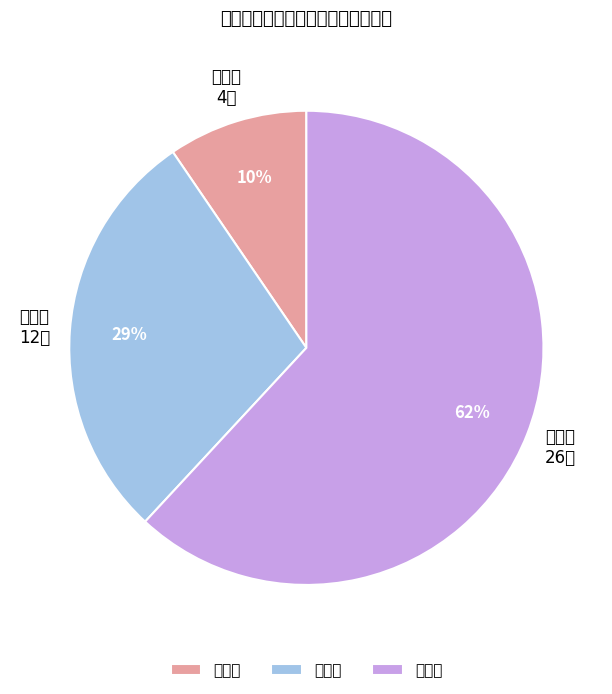

Count the number of slices in the pie.

3